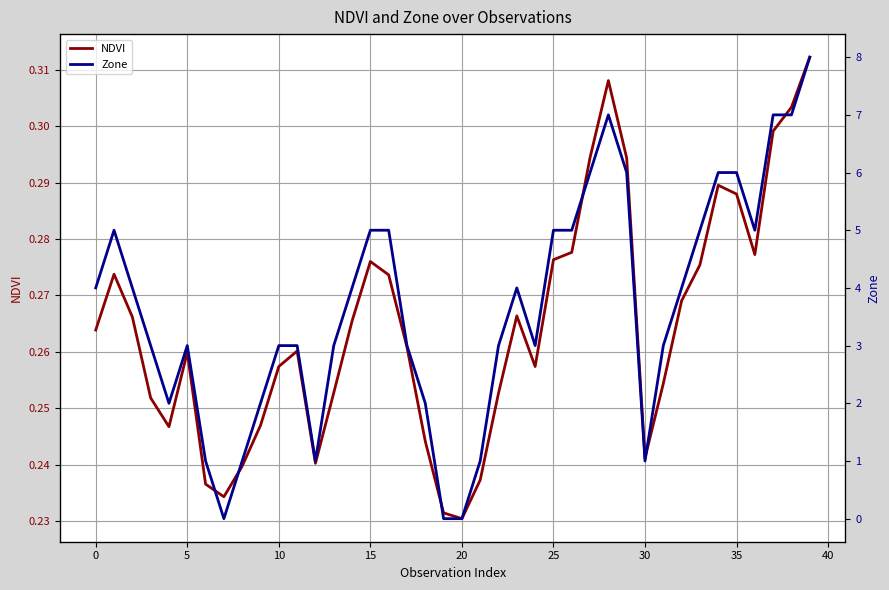

What are all the series names shown in the legend?

NDVI, Zone